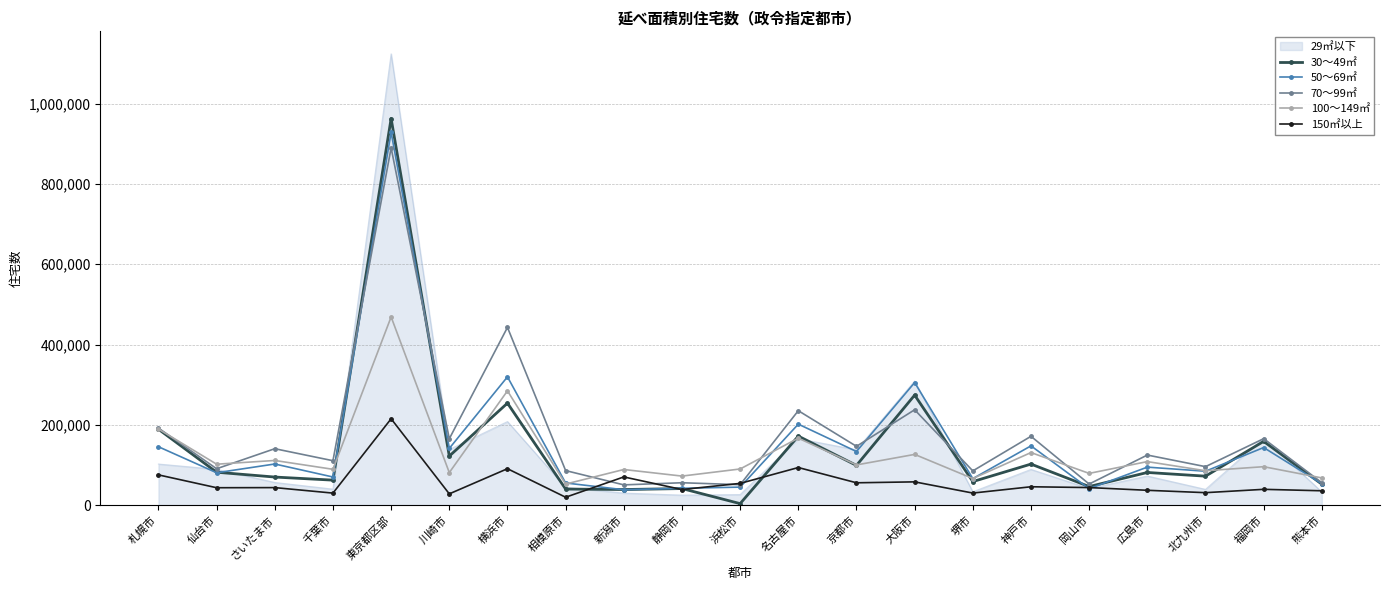

Is the value of 50～69㎡ at 広島市 greater than the value of 70～99㎡ at さいたま市?

No